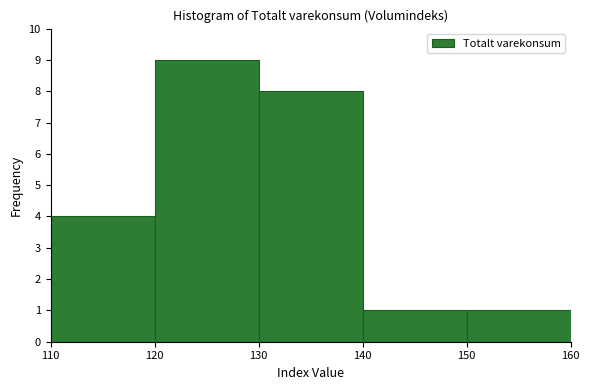

Reading left to right, transcribe this chart: for each bar, give the range it covers on the x-axis and its height. The values are not printed on the chart, so give them approximately, as read against the axis.

110 to 120: 4
120 to 130: 9
130 to 140: 8
140 to 150: 1
150 to 160: 1